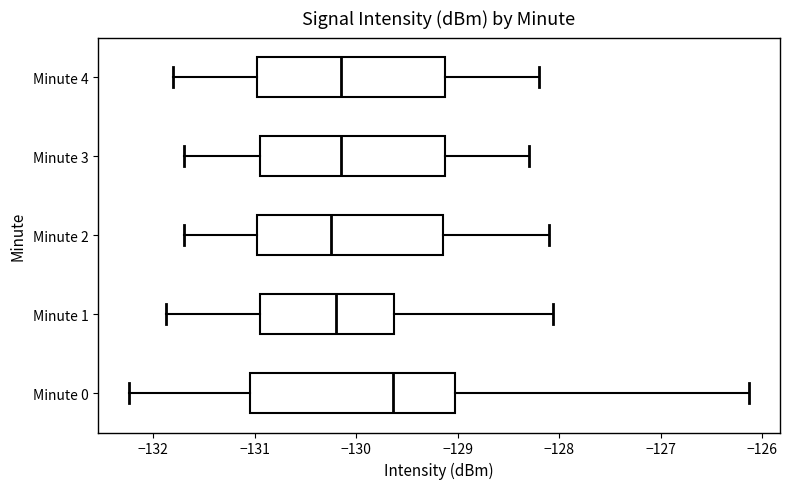

Reading bottom to top, transcribe this box plot: for each box, give where its median line is, the range the box spans, and where its two whiskers end, as read against the x-axis. The values are not printed on the chart, so give them approximately, as read against the axis.

Minute 0: median -129.6, box -131.1 to -129.0, whiskers -132.2 to -126.1
Minute 1: median -130.2, box -130.9 to -129.6, whiskers -131.9 to -128.1
Minute 2: median -130.2, box -131.0 to -129.1, whiskers -131.7 to -128.1
Minute 3: median -130.1, box -130.9 to -129.1, whiskers -131.7 to -128.3
Minute 4: median -130.1, box -131.0 to -129.1, whiskers -131.8 to -128.2